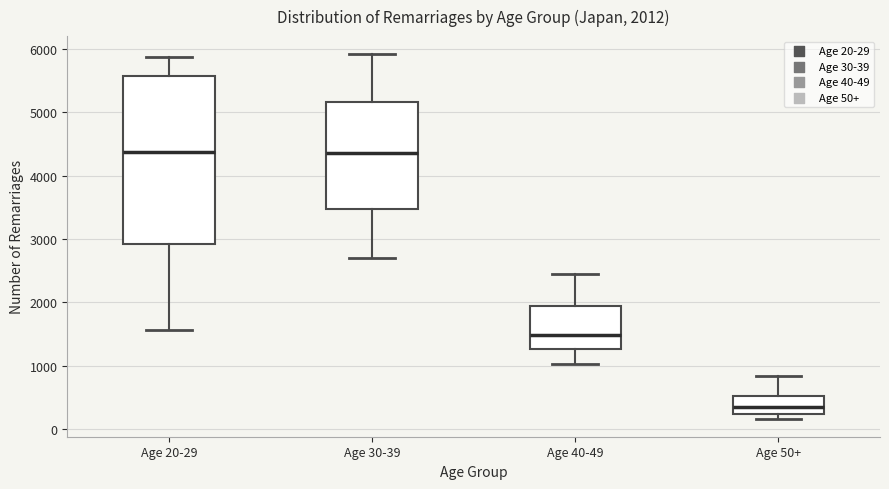

Which box's median line is the lowest?

Age 50+